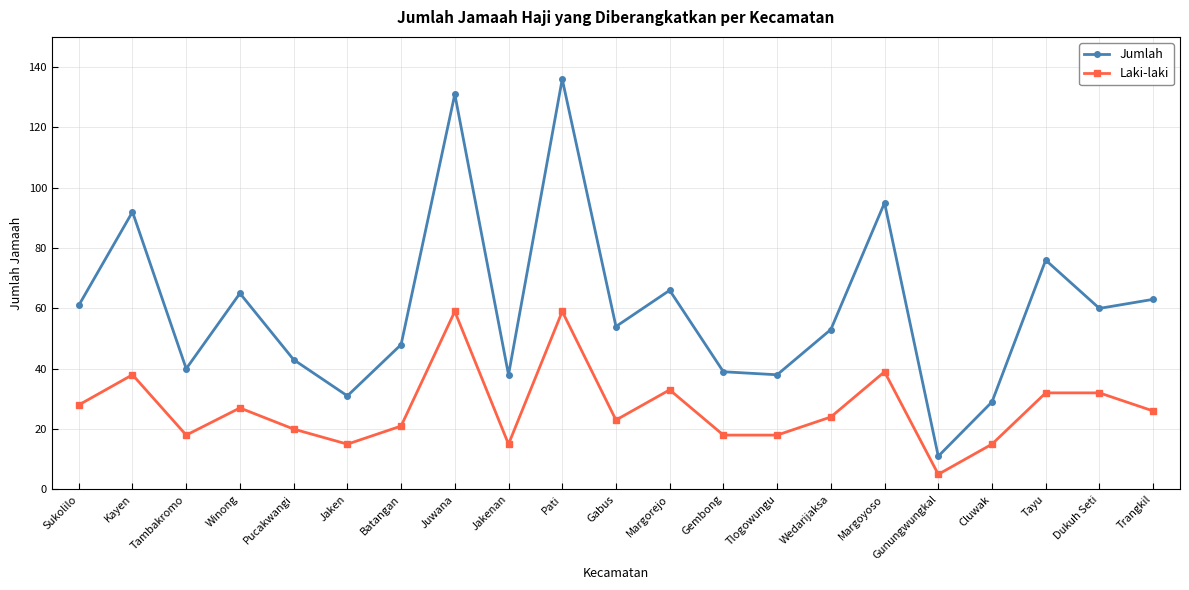

Rank the series at Pati from highest to lowest value.

Jumlah, Laki-laki